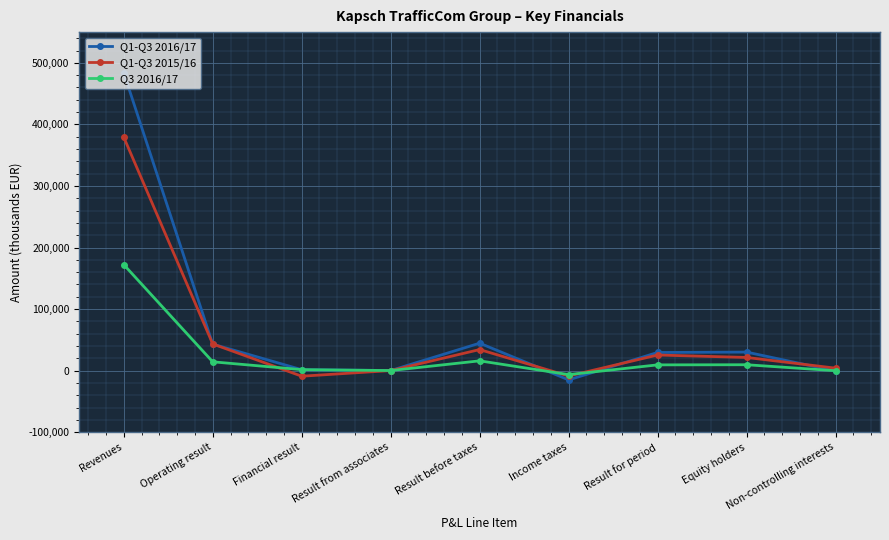

What is the minimum value shown in the chart?

-15101